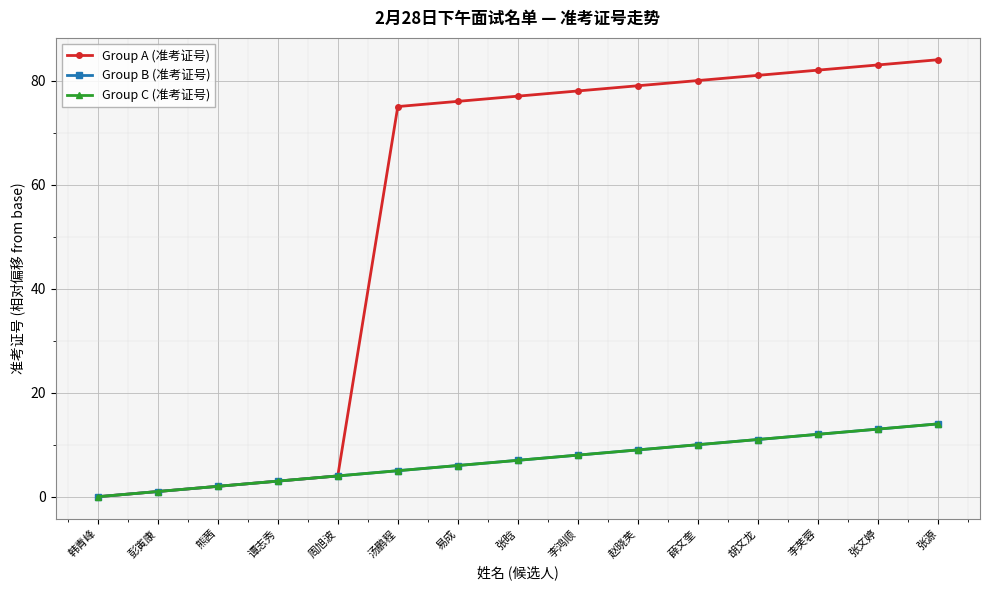

Is this an area chart (filled region under the line)?

No